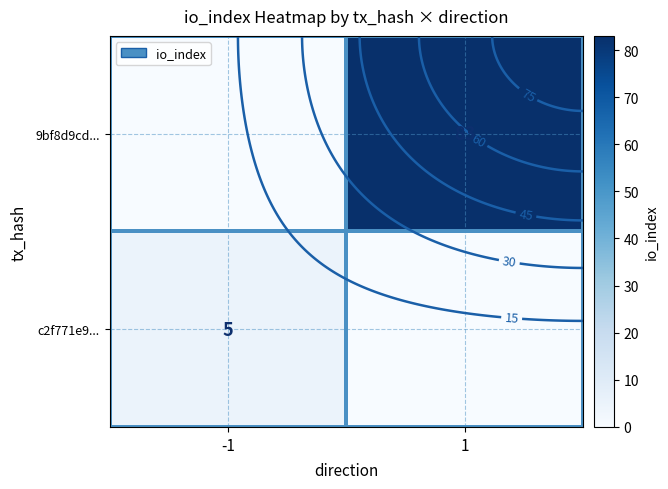

What is the approximate value of 9bf8d9cd... at 1?

83